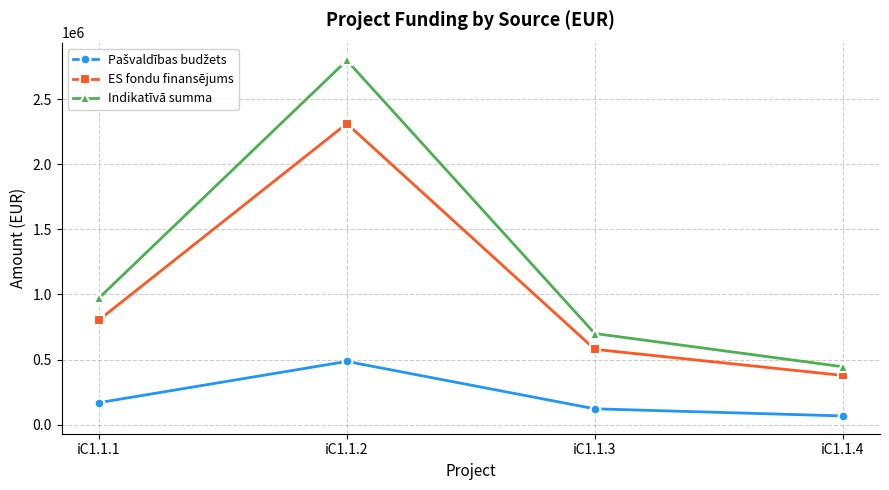

What is the total value across all series at iC1.1.3?

1400000.0